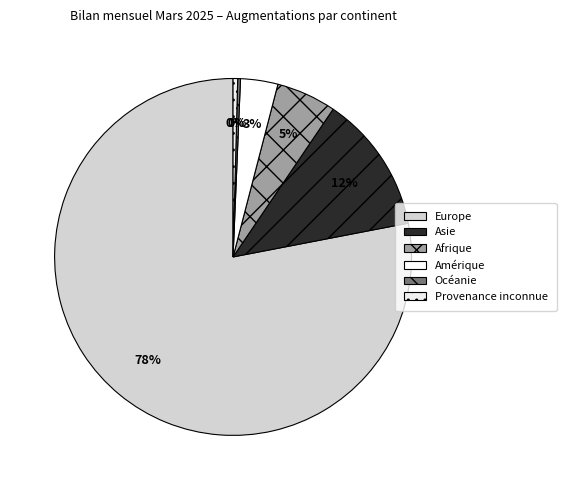

The Provenance inconnue slice represents 13% of the pie. True or false?

False